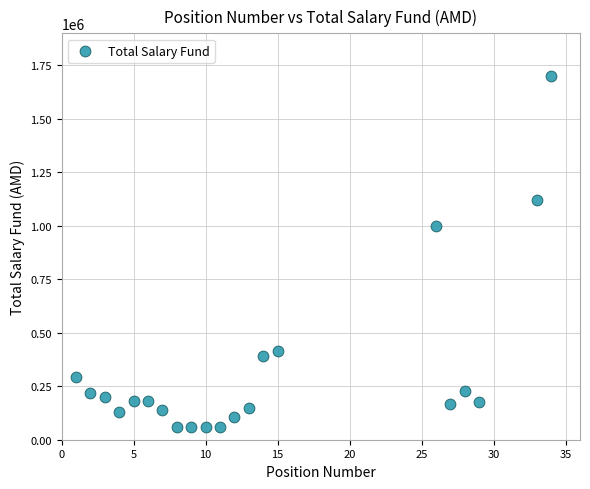

What Y value in the scatter plot is closest to 880750?

1000000